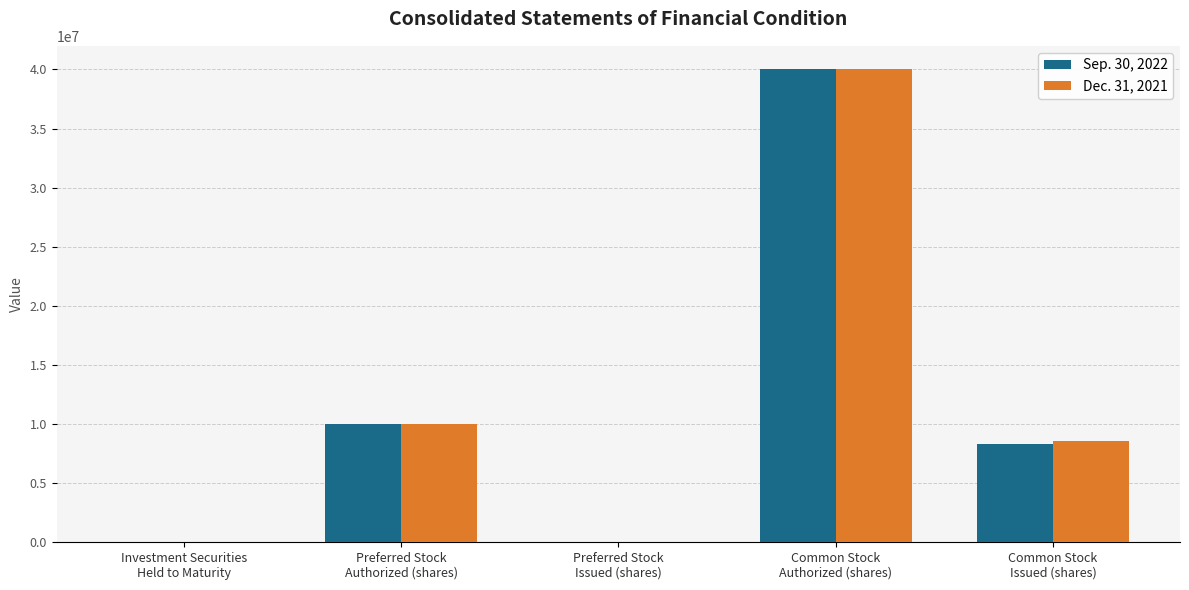

At which category is the sum across all series the highest?

Common Stock
Authorized (shares)